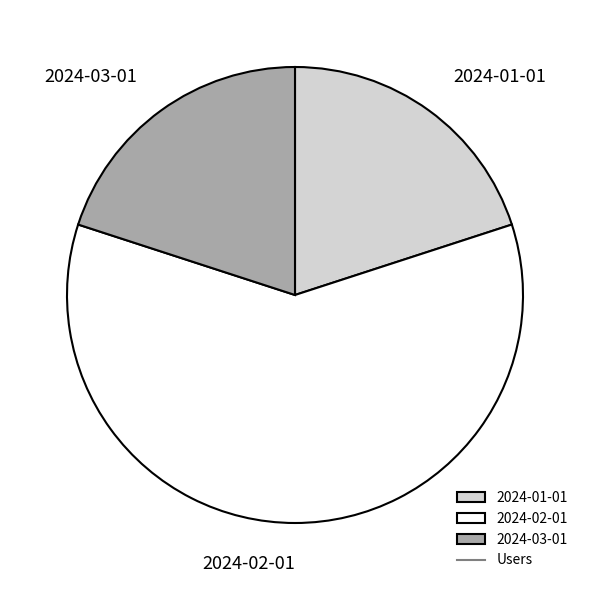

How many segments does this pie chart have?

3